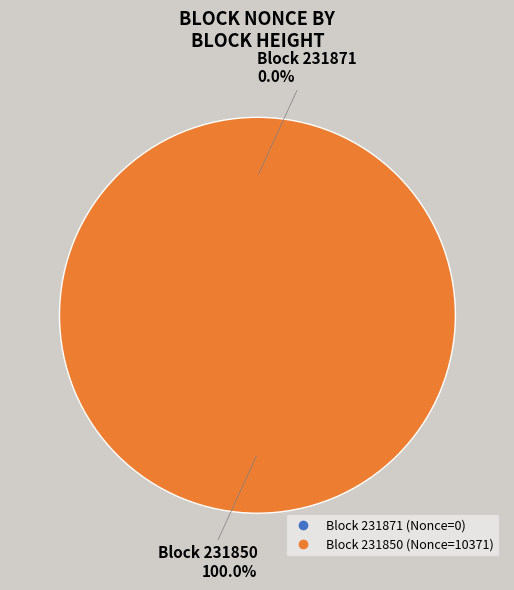

How many slices are in this pie chart?

2